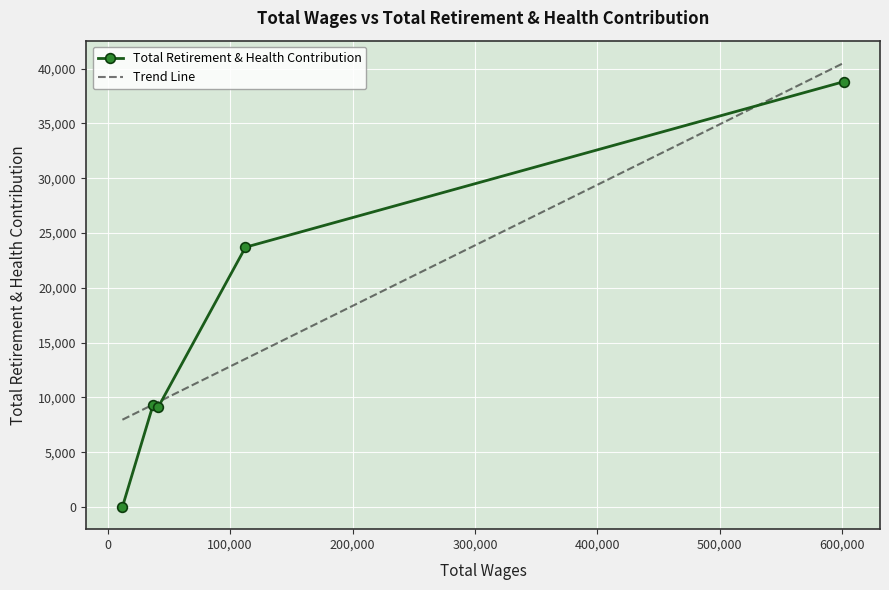

What is the highest value of the Total Retirement & Health Contribution series?

38818